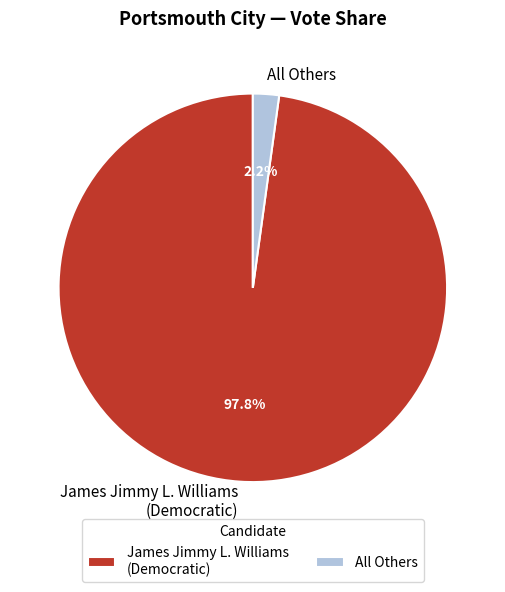

What percentage is the James Jimmy L. Williams (Democratic) slice, to the nearest percent?

98%